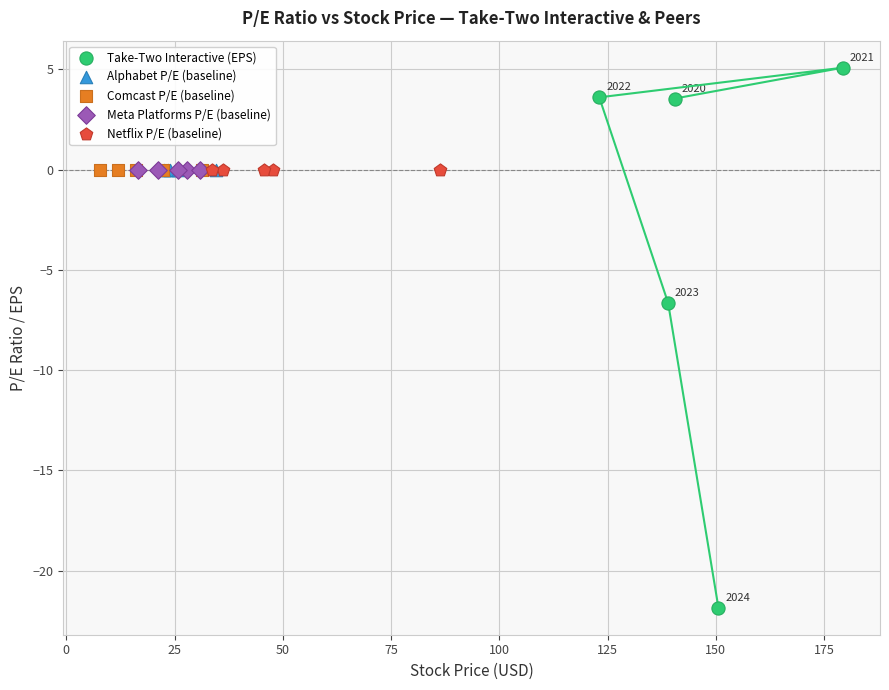

Which series reaches the maximum Y coordinate?

Take-Two Interactive (EPS)